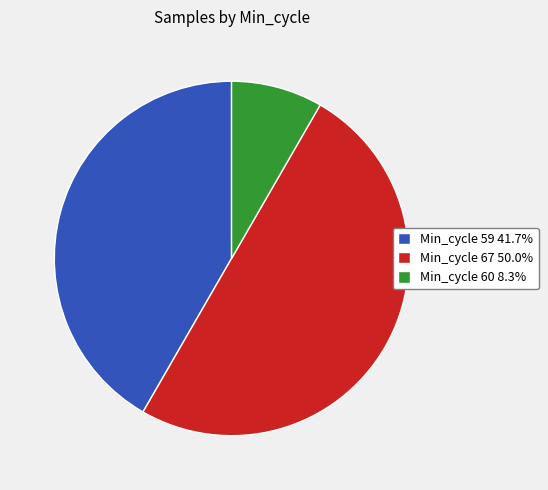

Is Min_cycle 60 8.3% the majority of the pie?

No